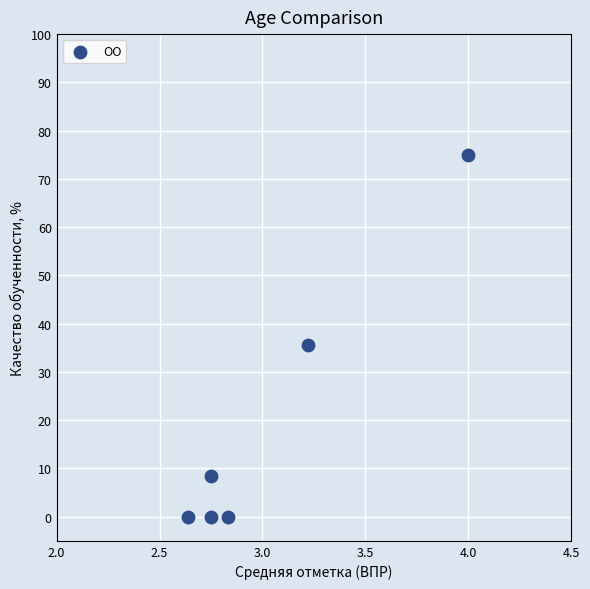

What Y value in the scatter plot is closest to 37?

35.6